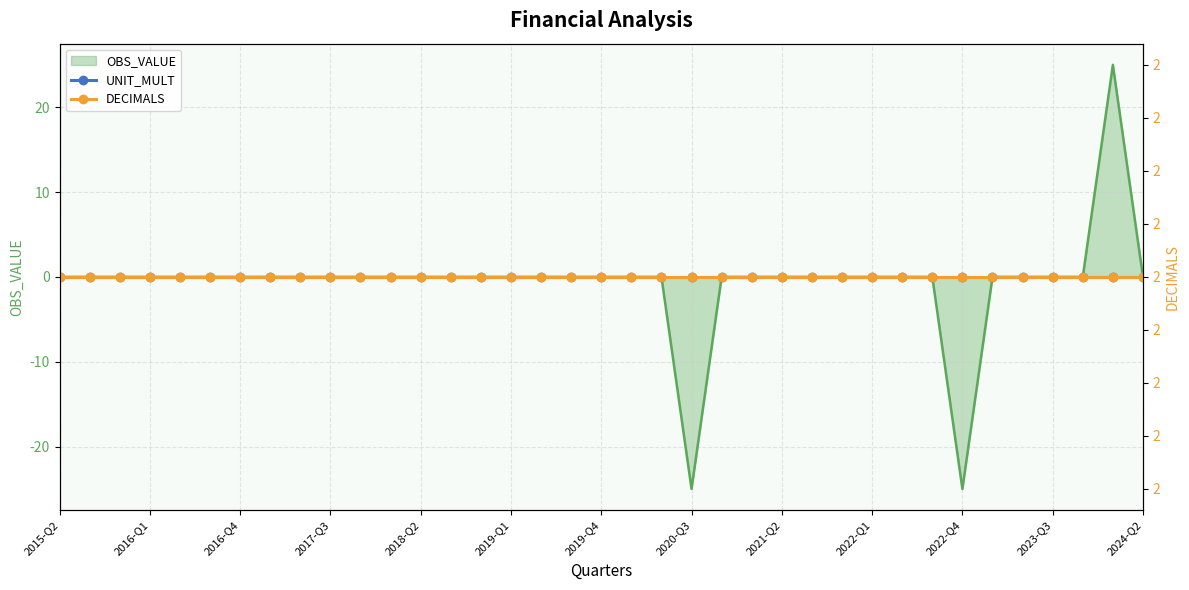

Where is DECIMALS nearest to the value 2?

2015-Q2